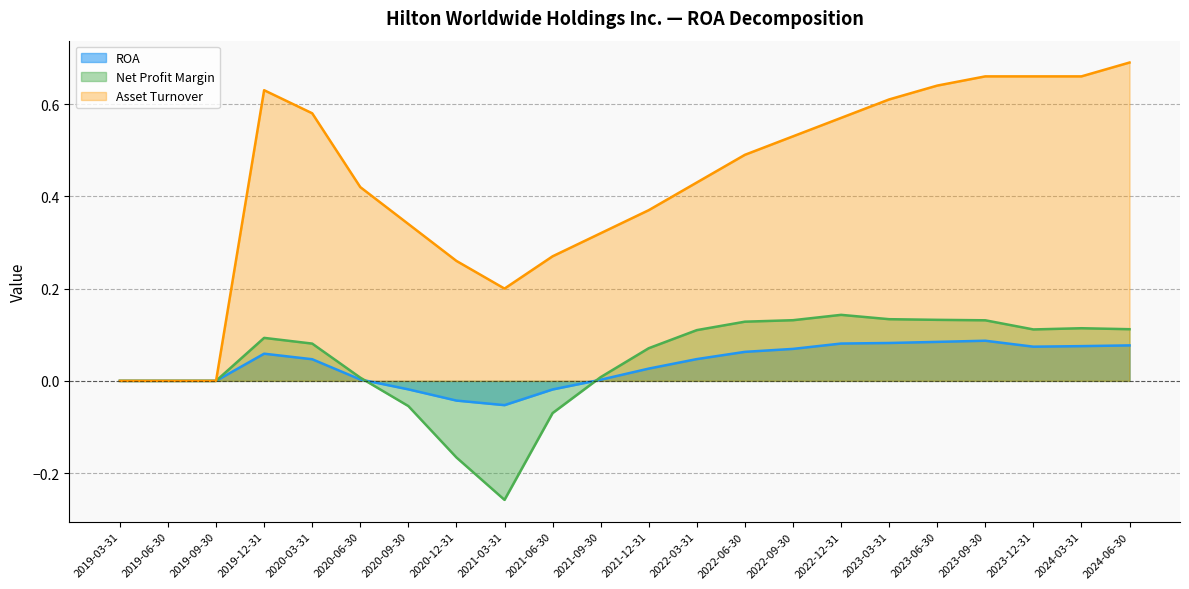

Count the number of data series in this chart.

3